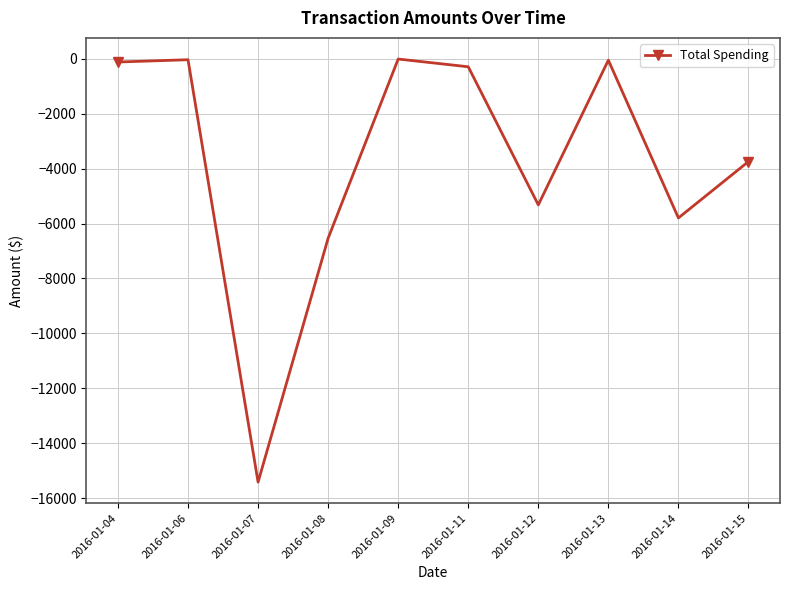

Which category has the lowest value across all series?

2016-01-07